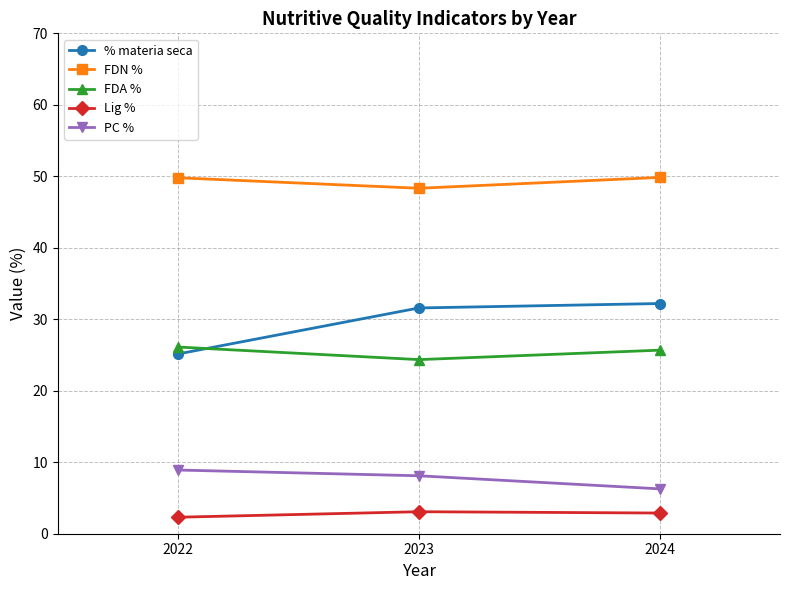

Which series changed the most between 2022 and 2024?

% materia seca